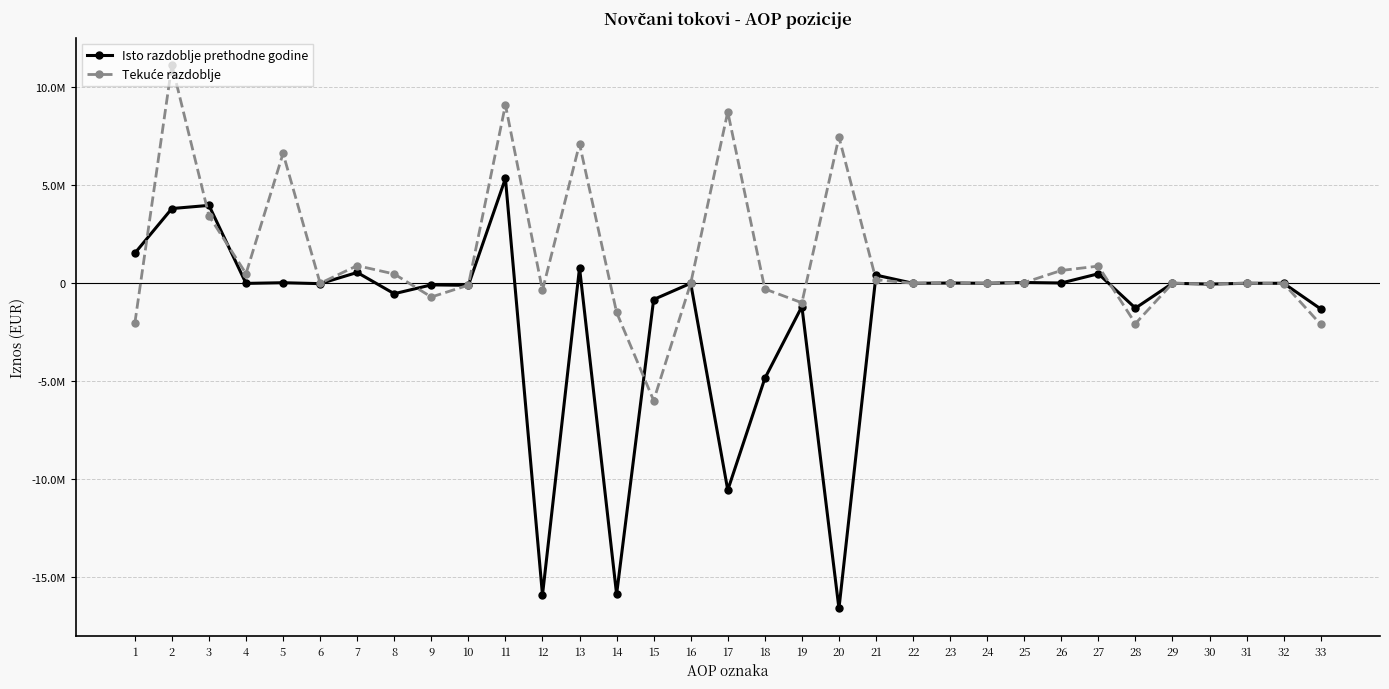

Does the chart have visible grid lines?

Yes